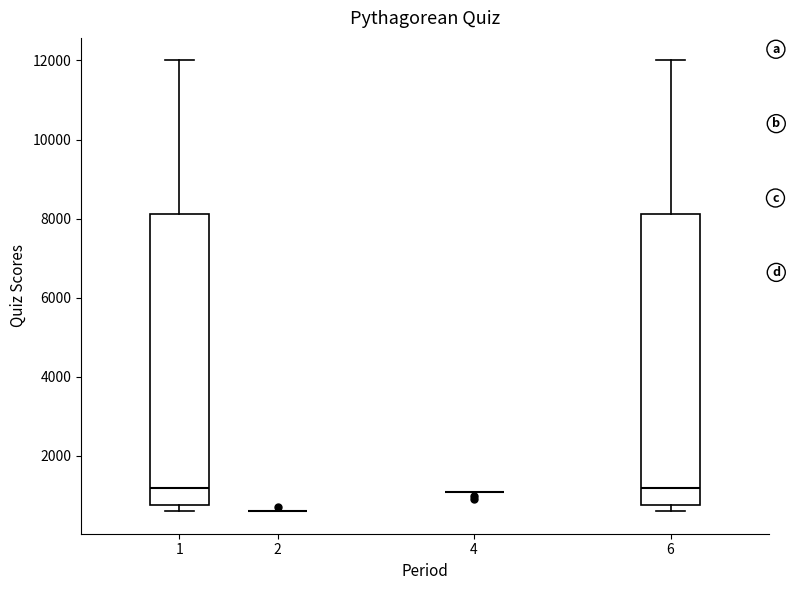

Reading left to right, read every box against the y-axis: the position of its median line, the range the box covers, and the ends of its whiskers. The values are not printed on the chart, so give them approximately, as read against the axis.

1: median 1200, box 800 to 8200, whiskers 600 to 12000
2: box collapsed to a line at 600, whiskers 600 to 600
4: box collapsed to a line at 1000, whiskers 1000 to 1000
6: median 1200, box 800 to 8200, whiskers 600 to 12000